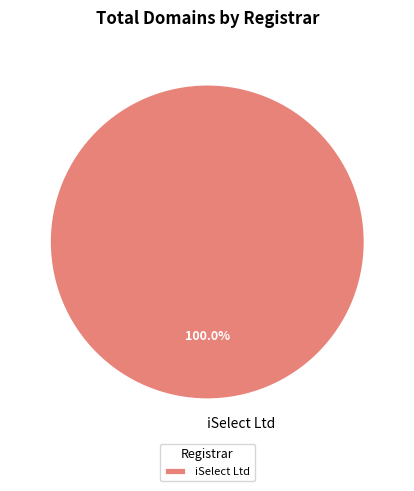

Which category accounts for the majority?

iSelect Ltd